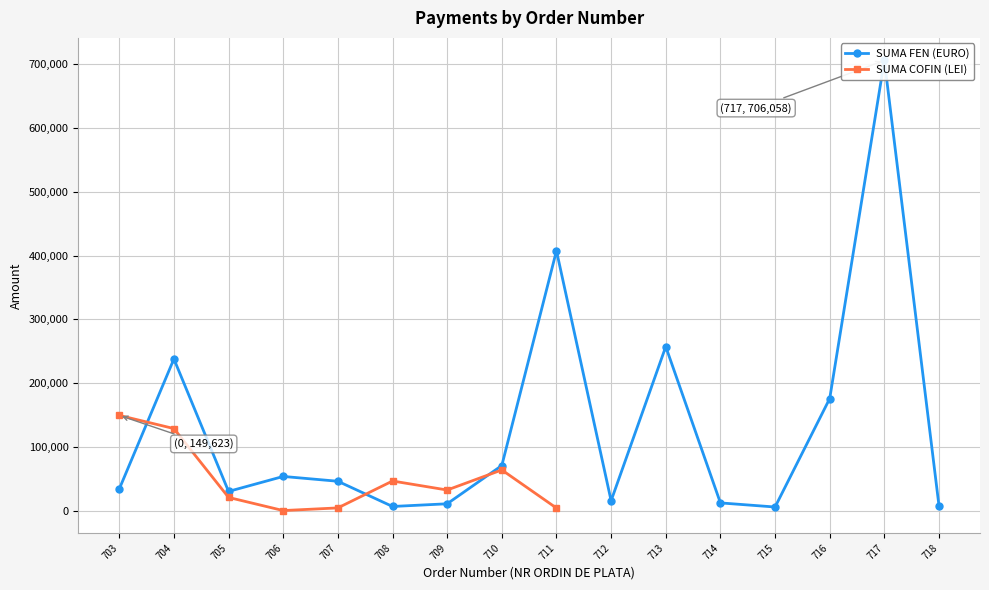

Which label corresponds to the largest value in the chart?

717